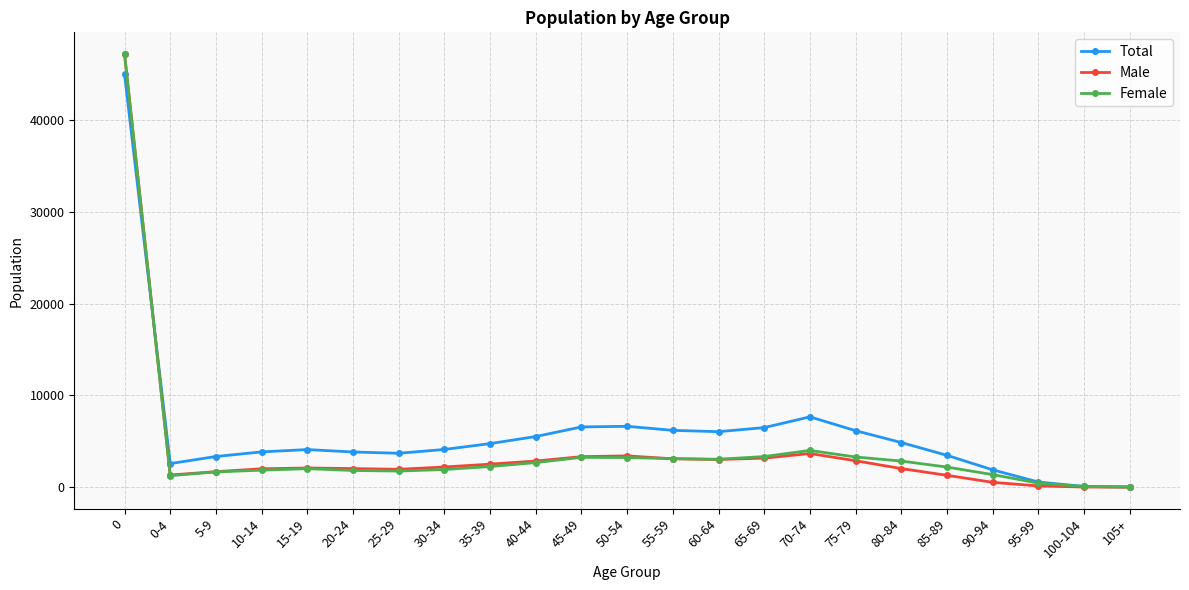

The value of Total at 60-64 is 6040. True or false?

True